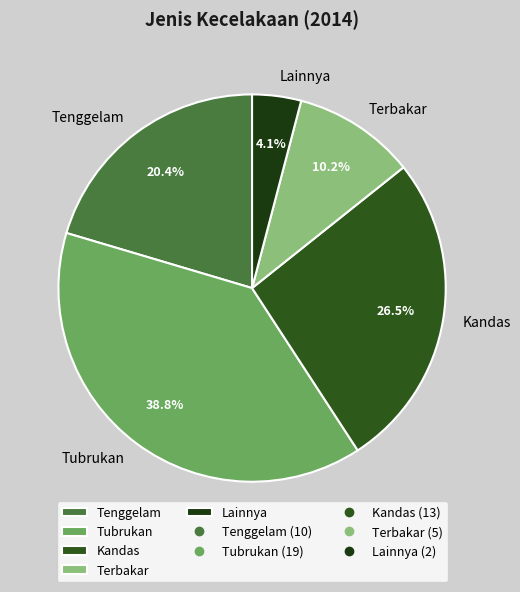

Is the sum of Tubrukan and Kandas greater than half?

Yes